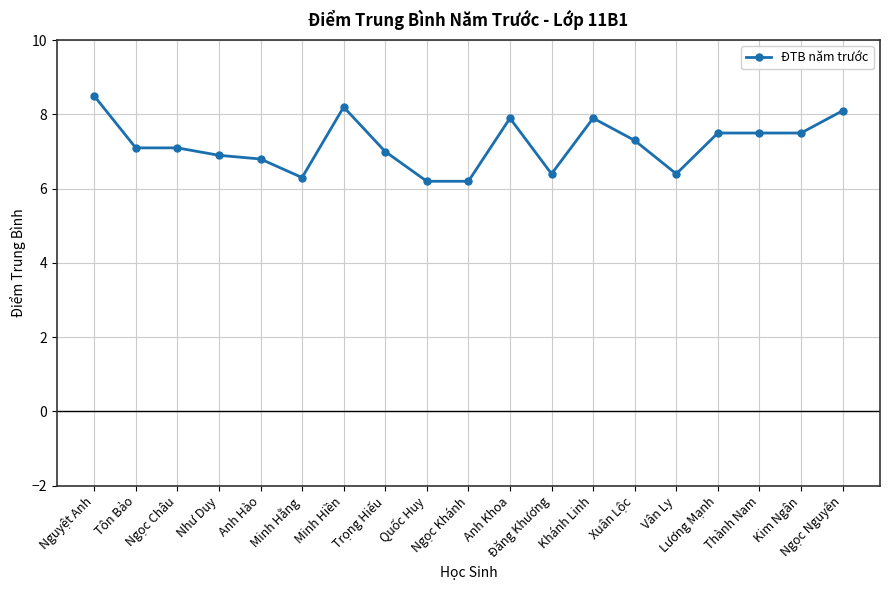

True or false: there are more than 2 points higher than both neighbors.

True